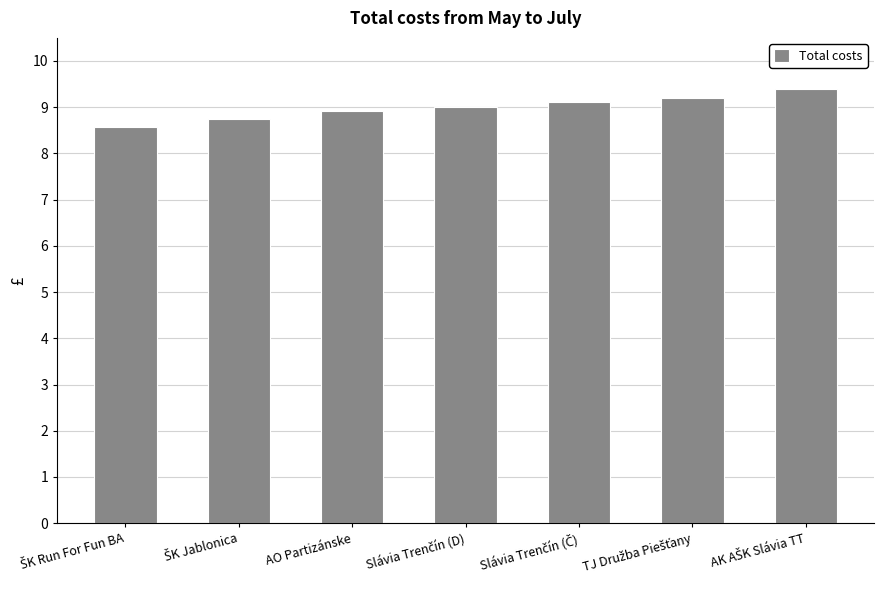

What is the value of the 1st bar from the left?

8.6